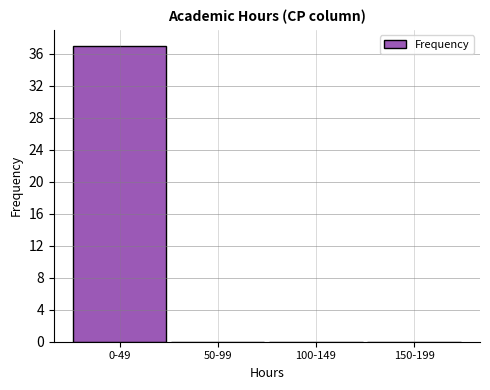

Reading right to left, list all the values displayed in this chart.

150-199=0	100-149=0	50-99=0	0-49=37